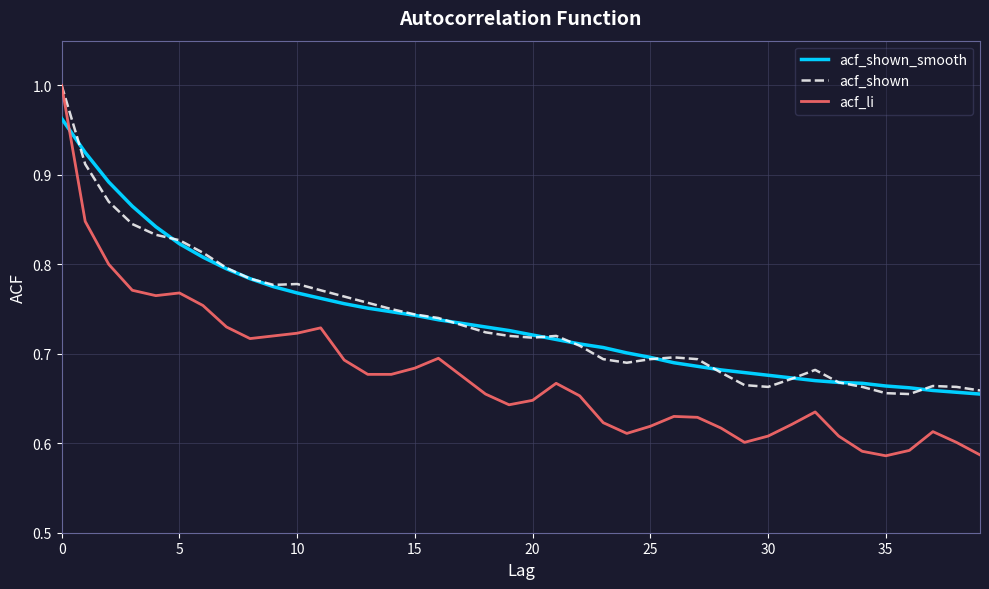

Which series has the widest spread of values?

acf_li